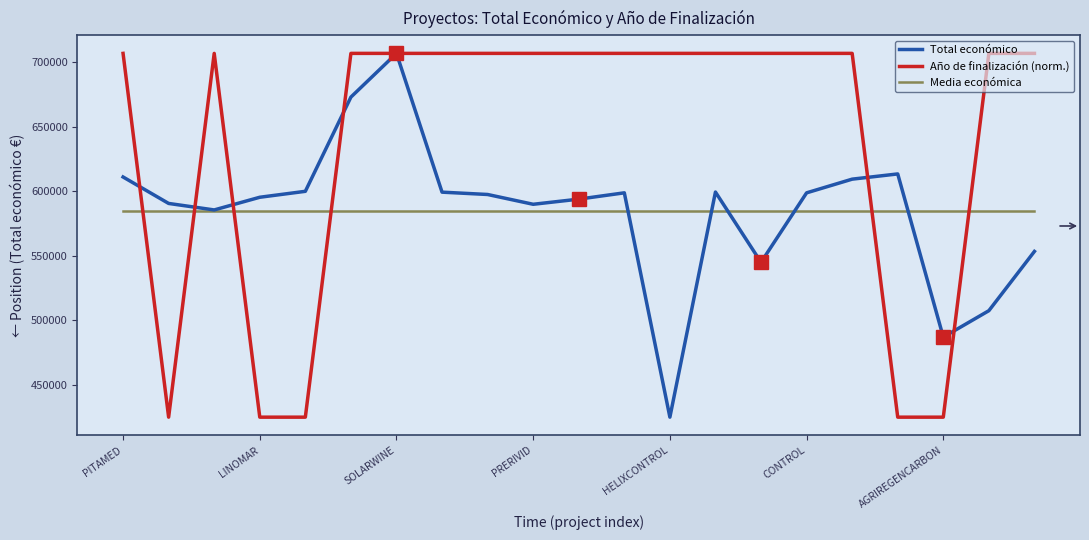

What is the smallest value displayed?

424720.0